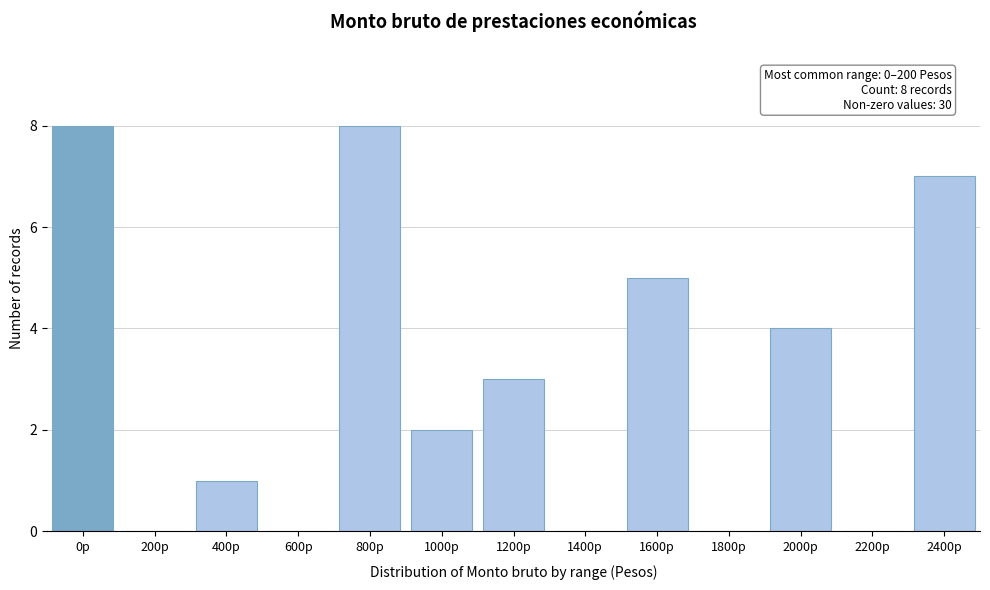

Reading right to left, list all the values displayed in this chart.

2400p=7	2200p=0	2000p=4	1800p=0	1600p=5	1400p=0	1200p=3	1000p=2	800p=8	600p=0	400p=1	200p=0	0p=8